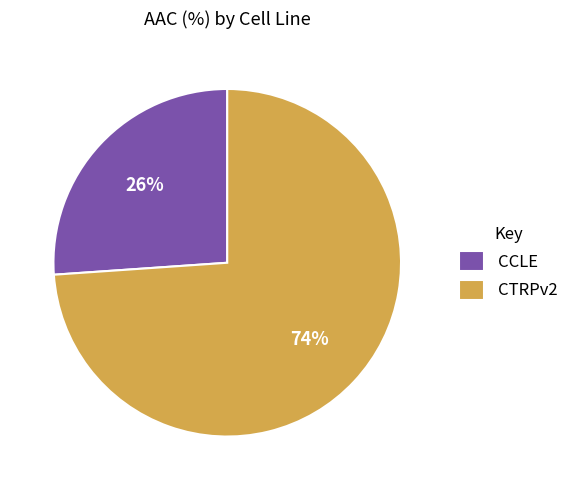

Which category has the biggest portion of the pie?

CTRPv2